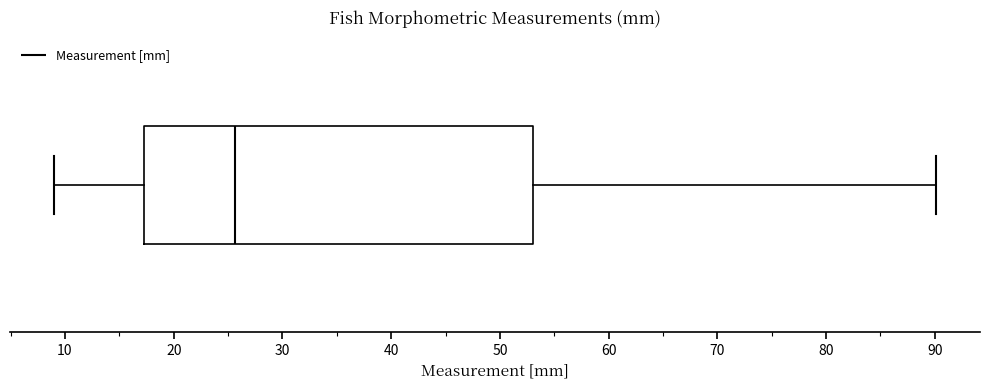

Transcribe this box plot: give where the median line is, the range the box spans, and where the two whiskers end, as read against the x-axis. The values are not printed on the chart, so give them approximately, as read against the axis.

median 26, box 17 to 53, whiskers 9 to 90